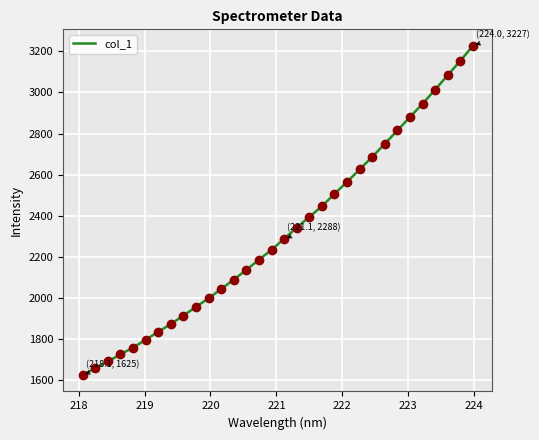

What is the difference between the maximum and minimum values?

1601.7